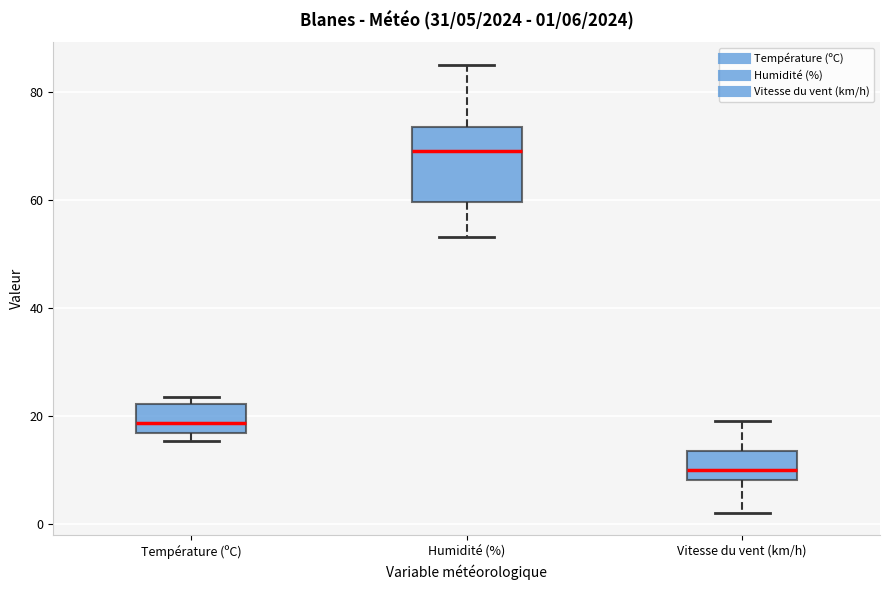

Which box is the tallest, from its lower edge to its upper edge?

Humidité (%)